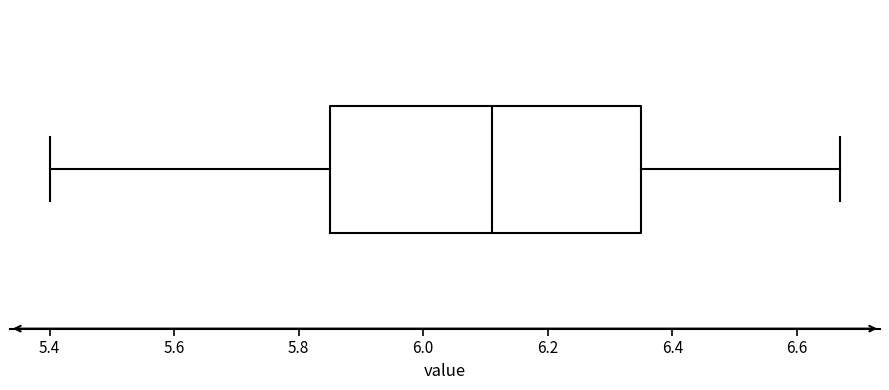

Transcribe this box plot: give where the median line is, the range the box spans, and where the two whiskers end, as read against the x-axis. The values are not printed on the chart, so give them approximately, as read against the axis.

median 6.12, box 5.86 to 6.36, whiskers 5.40 to 6.68